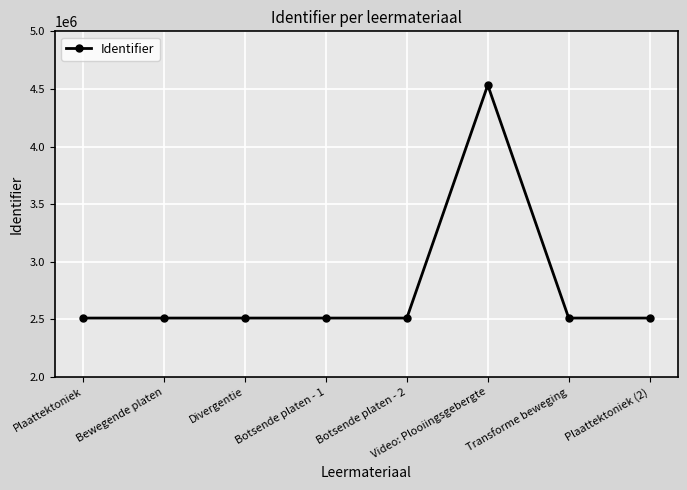

How many categories are shown in the chart?

8